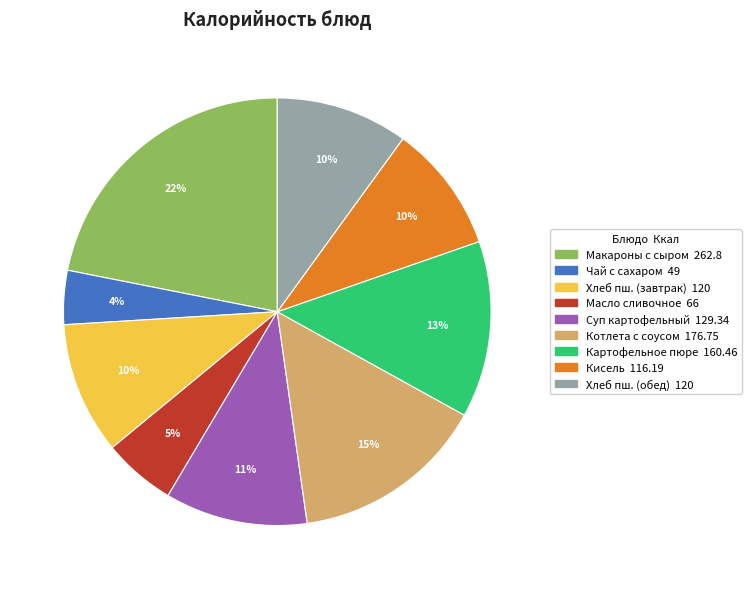

Is there a majority slice in this chart?

No